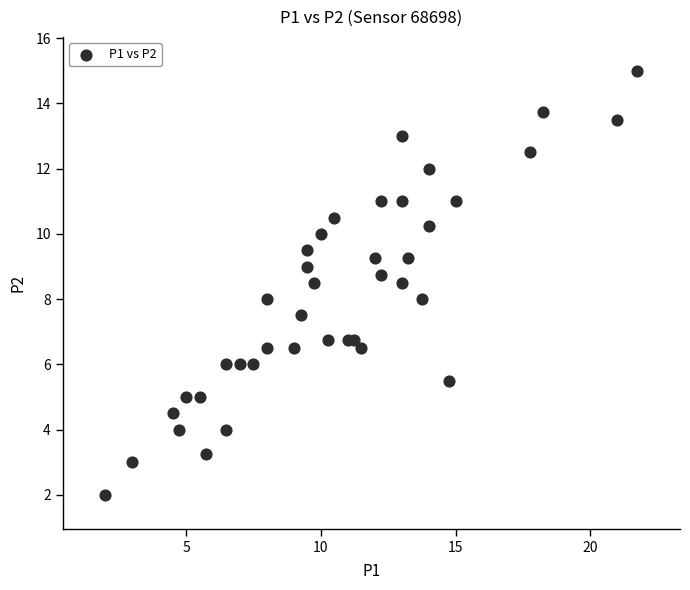

What is the range of X values (max minus min)?

19.8